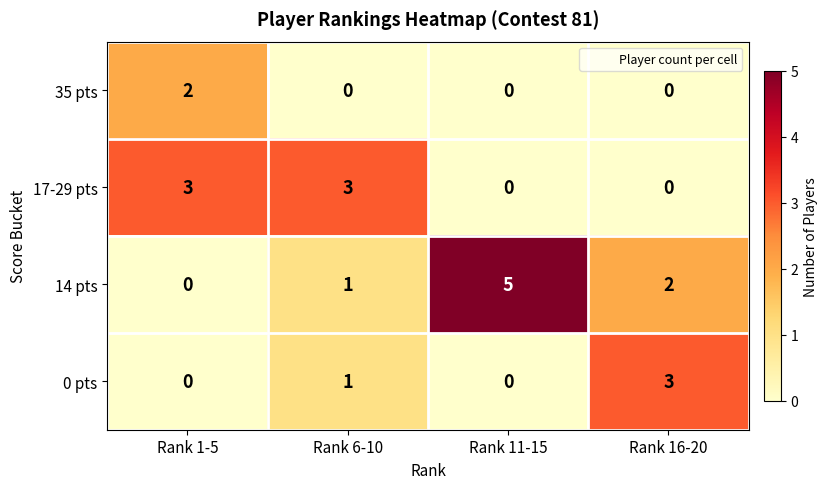

Which series has the largest range (max minus min)?

row_2